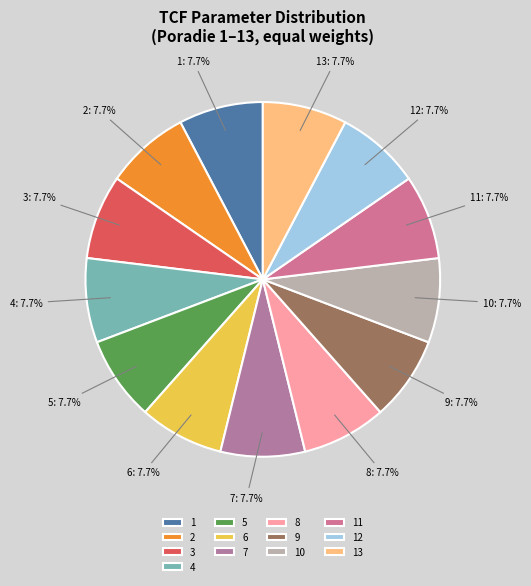

Does 12 represent more than half of the total?

No